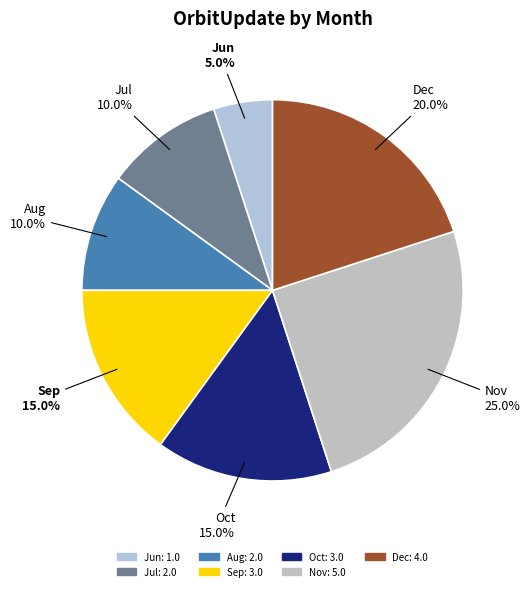

How many slices are in this pie chart?

7